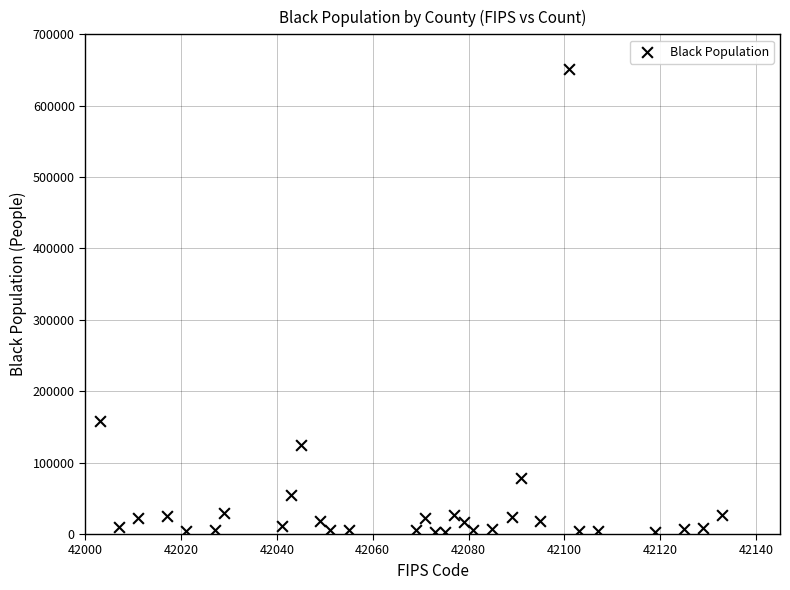

What Y value in the scatter plot is closest to 327468?

158005